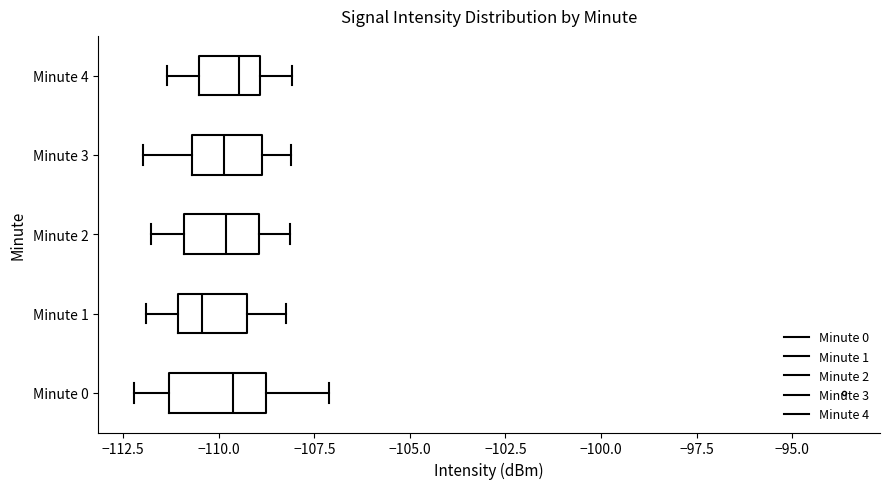

Where is the left edge of the box for Minute 4 on the x-axis? The values are not printed on the chart, so give them approximately, as read against the axis.

-110.5